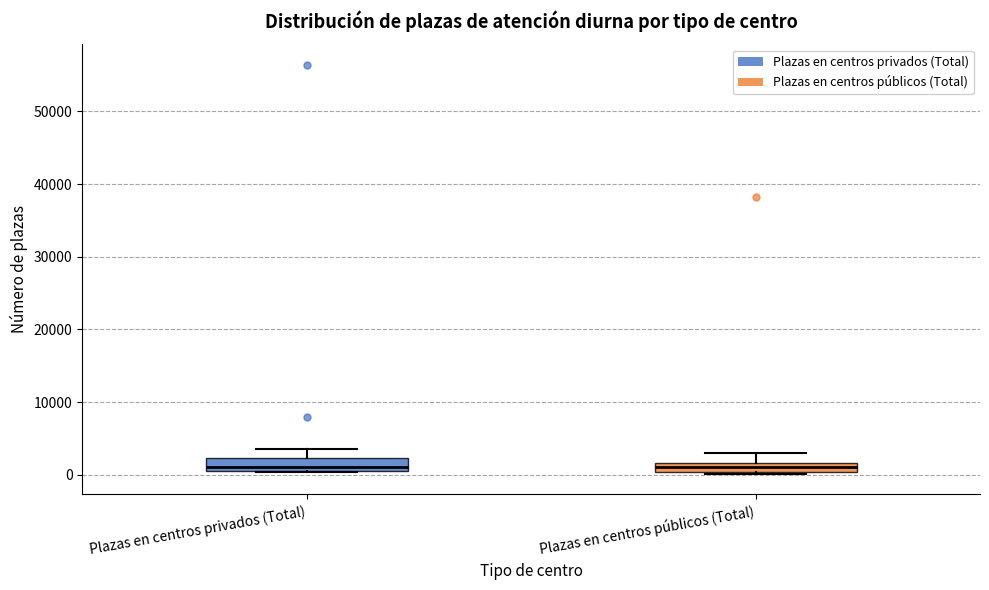

Where does the upper whisker of the box for Plazas en centros públicos (Total) end on the y-axis? The values are not printed on the chart, so give them approximately, as read against the axis.

3000